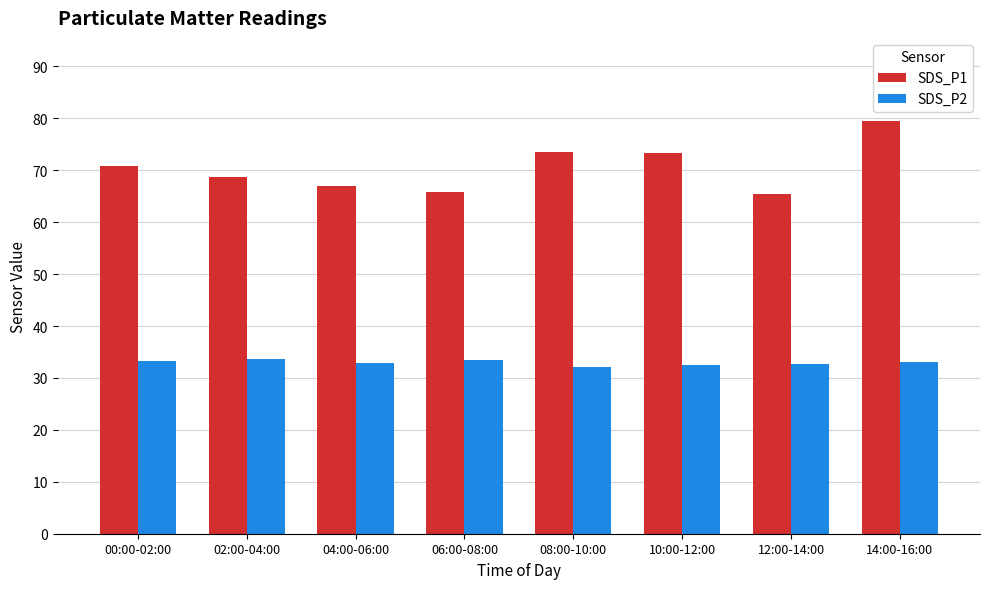

True or false: SDS_P1 has a value of 79.6 at 14:00-16:00.

True